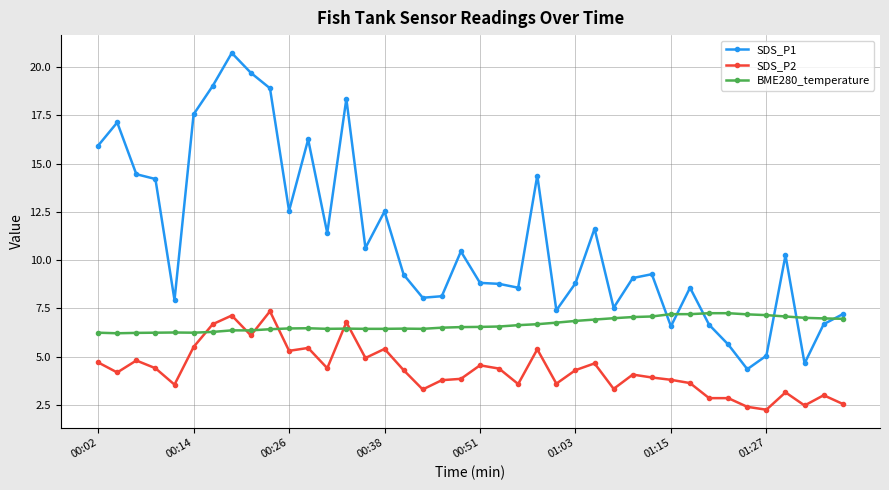

Which series has the widest spread of values?

SDS_P1